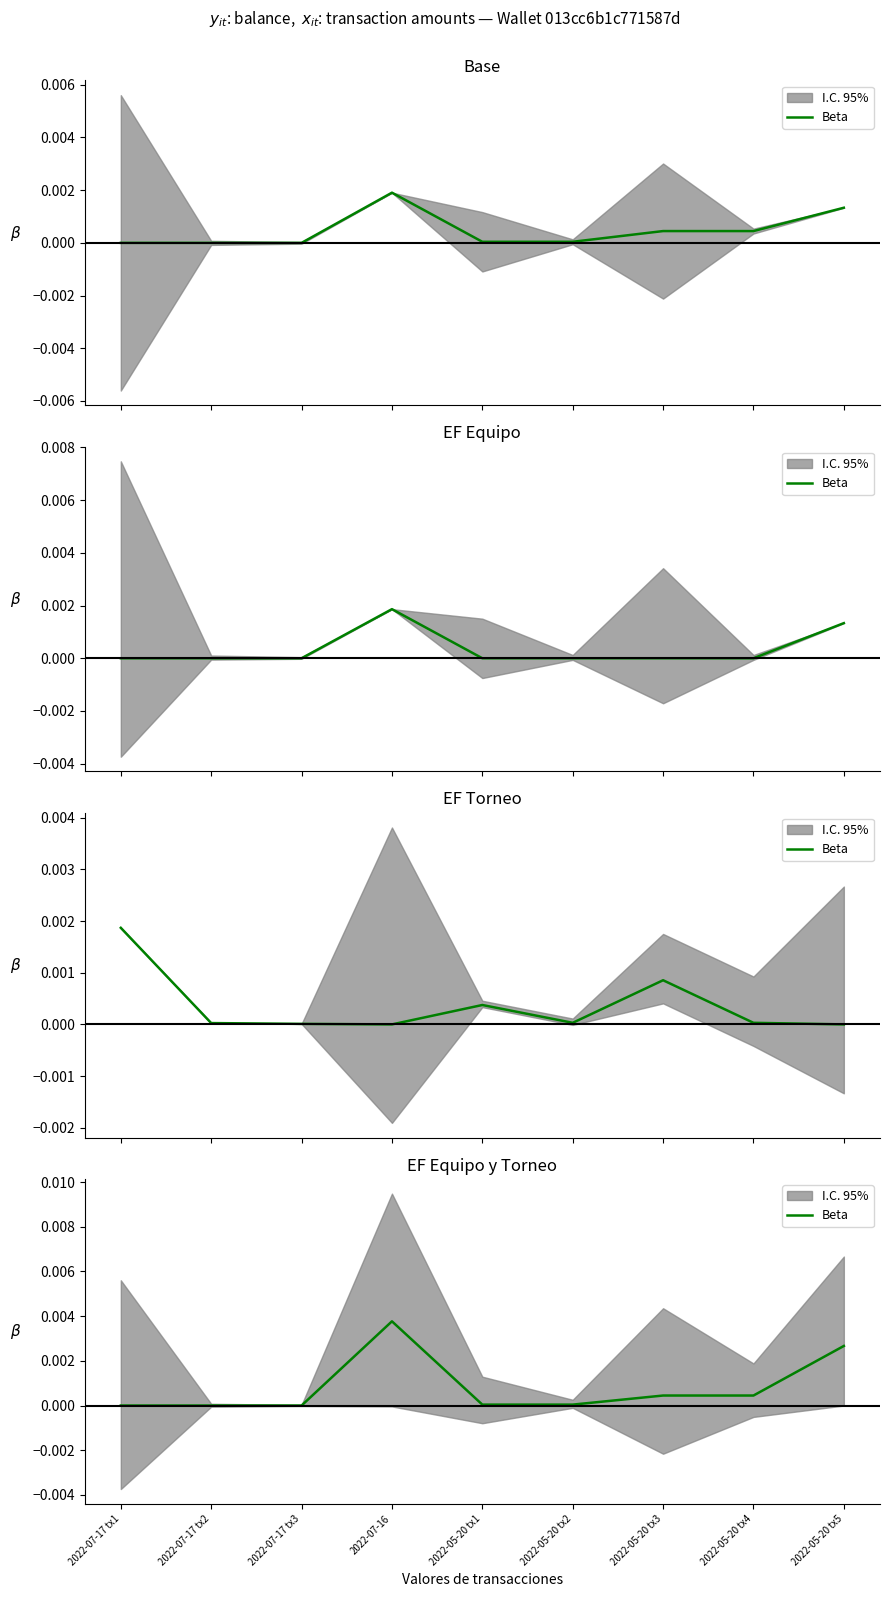

Rank the categories by value from highest to lowest.

2022-07-16, 2022-05-20 tx5, 2022-05-20 tx3, 2022-05-20 tx4, 2022-05-20 tx1, 2022-05-20 tx2, 2022-07-17 tx1, 2022-07-17 tx2, 2022-07-17 tx3